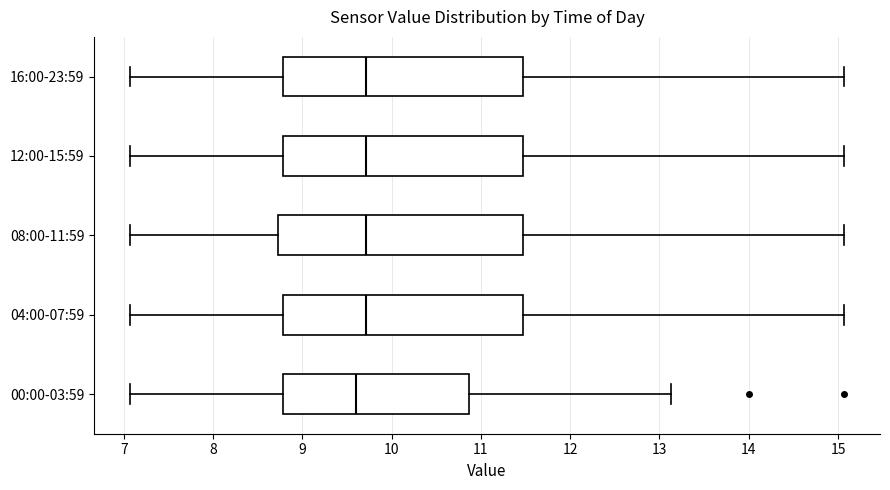

Where is the right edge of the box for 12:00-15:59 on the x-axis? The values are not printed on the chart, so give them approximately, as read against the axis.

11.5